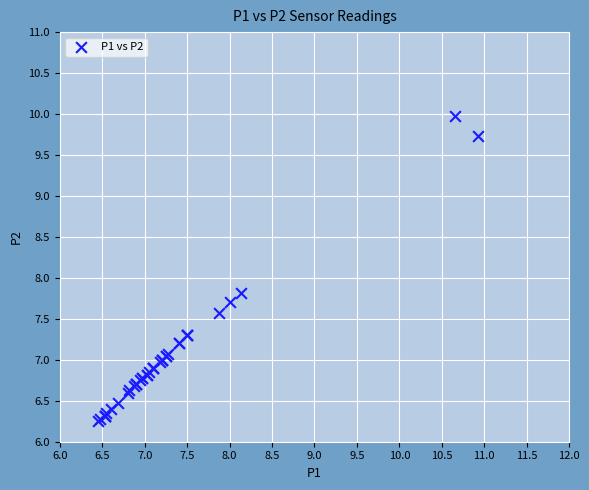

What Y value in the scatter plot is closest to 8?

7.8